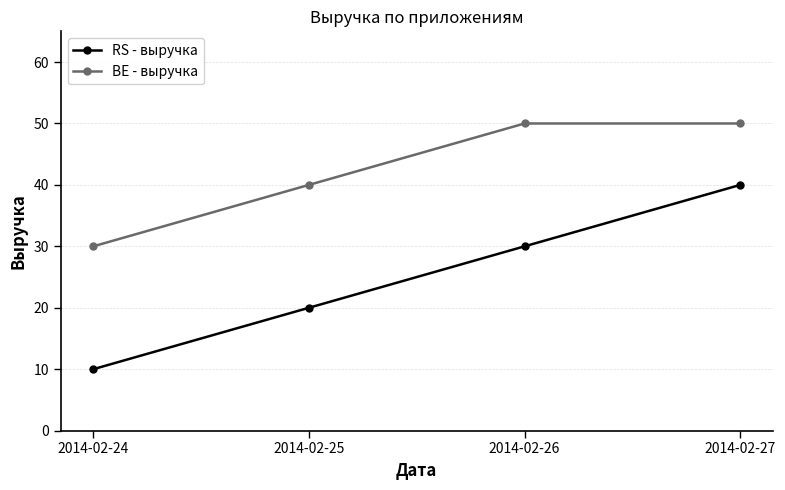

At which label does BE - выручка reach its minimum?

2014-02-24